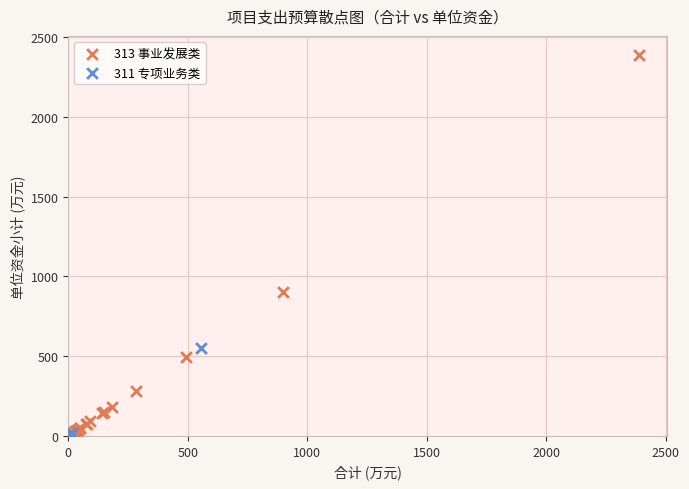

Which series contains the highest Y value?

313 事业发展类